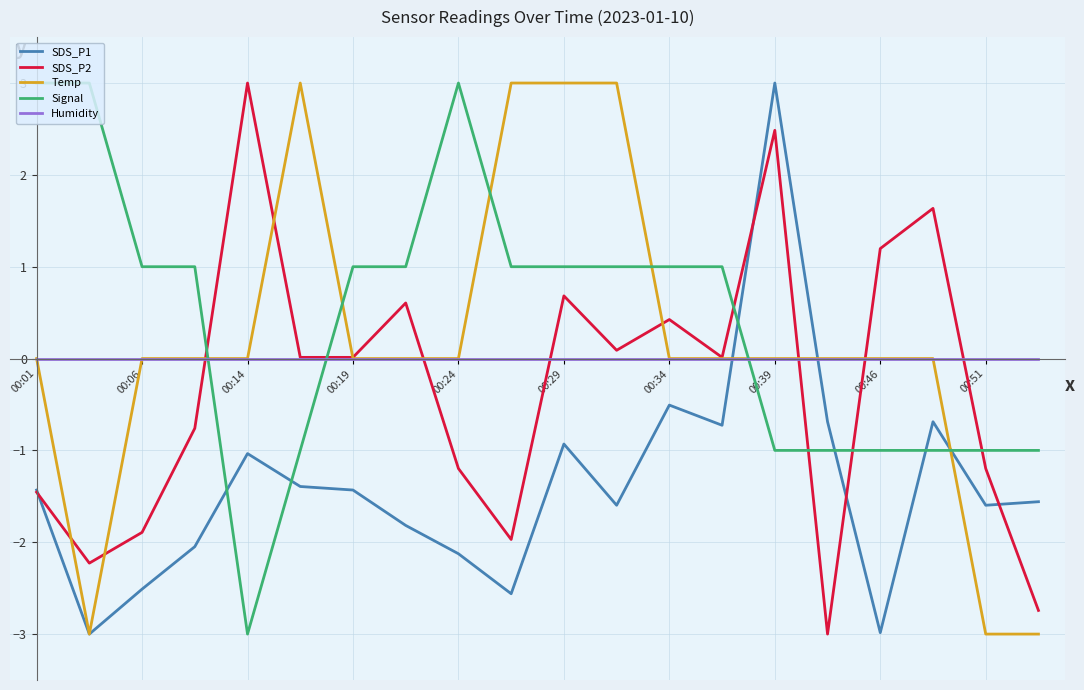

What is the minimum value shown in the chart?

-3.0